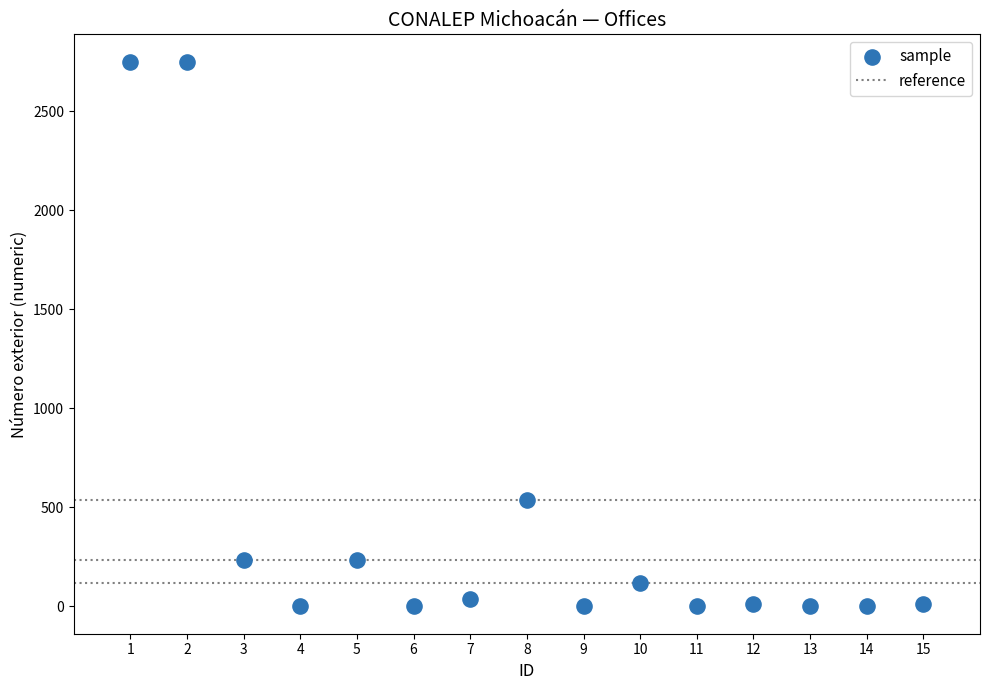

What Y value in the scatter plot is closest to 1375?

535